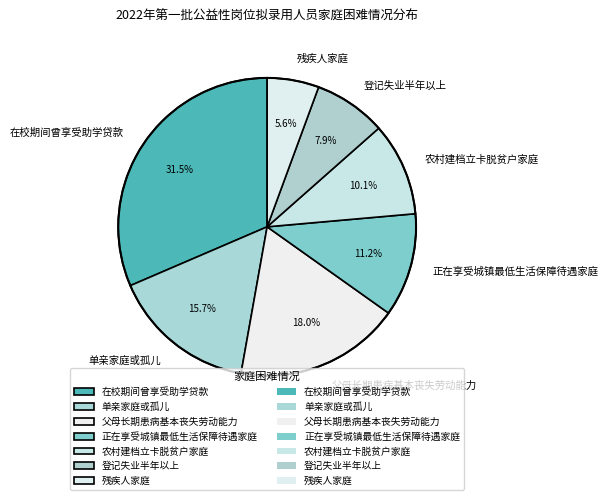

What is the ratio of the value at 单亲家庭或孤儿 to the value at 登记失业半年以上?

2.0